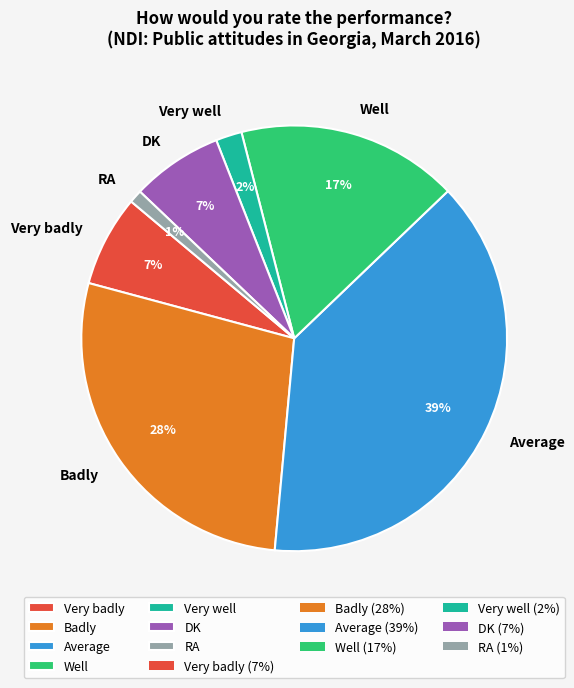

To the nearest percent, what portion does Very well represent?

2%